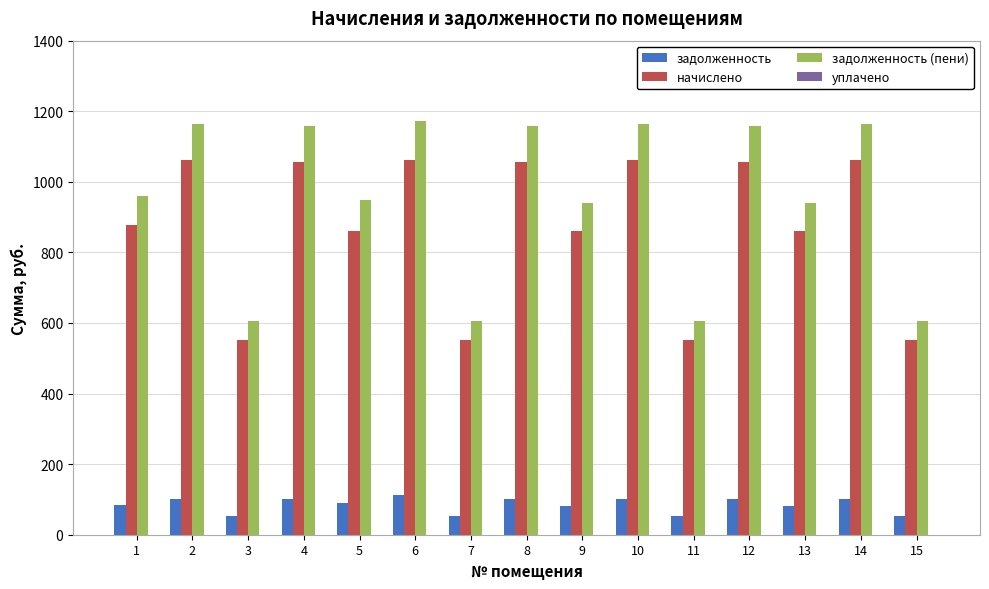

The value of начислено at 5 is 279.0. True or false?

False